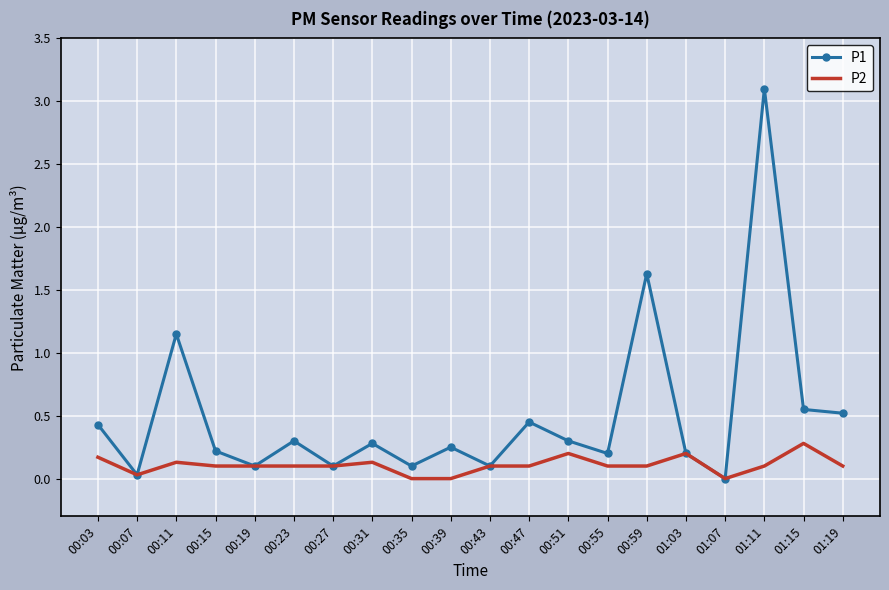

What is the sum of all P1 values?

10.0